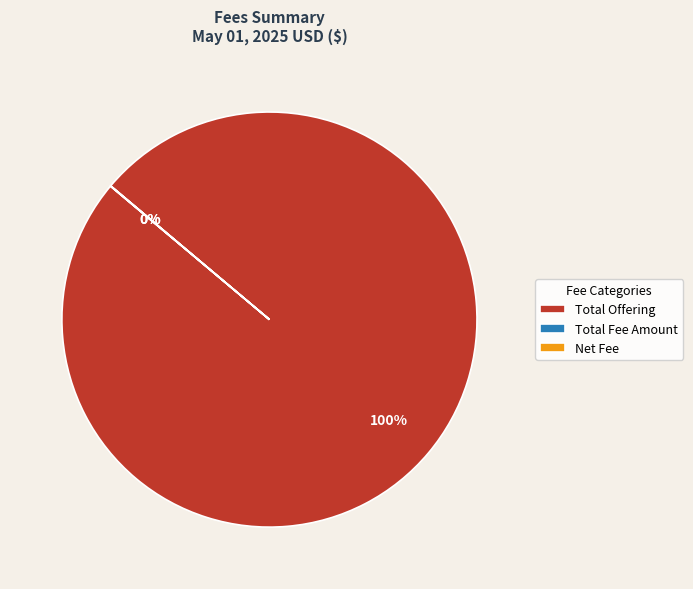

Which slice is the largest?

Total Offering